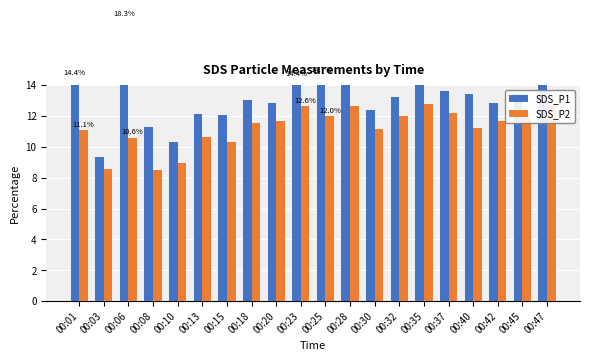

Reading left to right, list all the values displayed in this chart.

SDS_P1: 00:01=14.4	00:03=9.3	00:06=18.3	00:08=11.3	00:10=10.3	00:13=12.2	00:15=12.1	00:18=13.0	00:20=12.8	00:23=14.4	00:25=14.7	00:28=14.0	00:30=12.4	00:32=13.2	00:35=14.1	00:37=13.6	00:40=13.4	00:42=12.8	00:45=13.4	00:47=16.6
SDS_P2: 00:01=11.1	00:03=8.6	00:06=10.6	00:08=8.5	00:10=8.9	00:13=10.6	00:15=10.3	00:18=11.6	00:20=11.7	00:23=12.6	00:25=12.0	00:28=12.6	00:30=11.2	00:32=12.0	00:35=12.8	00:37=12.2	00:40=11.2	00:42=11.7	00:45=12.0	00:47=12.7